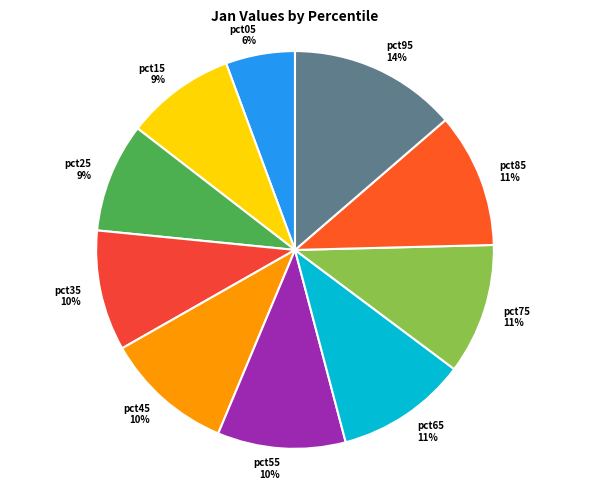

Which has a higher value, pct65 or pct35?

pct65